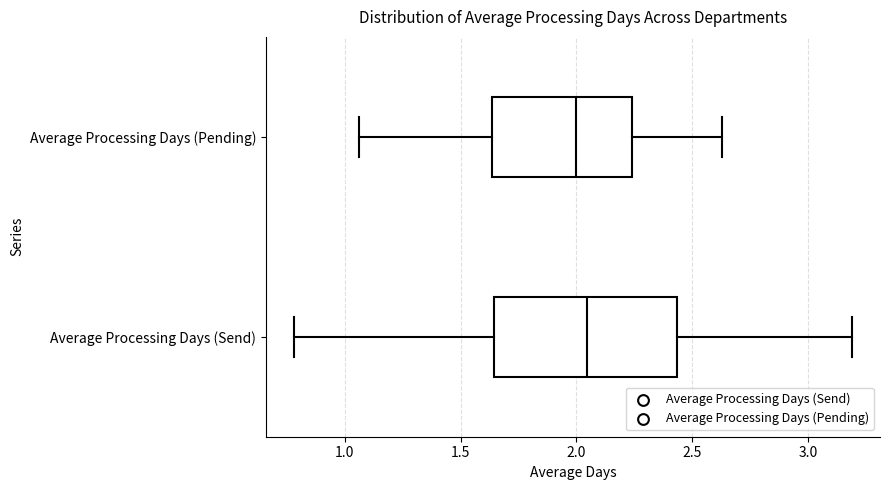

Reading bottom to top, transcribe this box plot: for each box, give where its median line is, the range the box spans, and where its two whiskers end, as read against the x-axis. The values are not printed on the chart, so give them approximately, as read against the axis.

Average Processing Days (Send): median 2.05, box 1.65 to 2.45, whiskers 0.80 to 3.20
Average Processing Days (Pending): median 2.00, box 1.65 to 2.25, whiskers 1.05 to 2.65